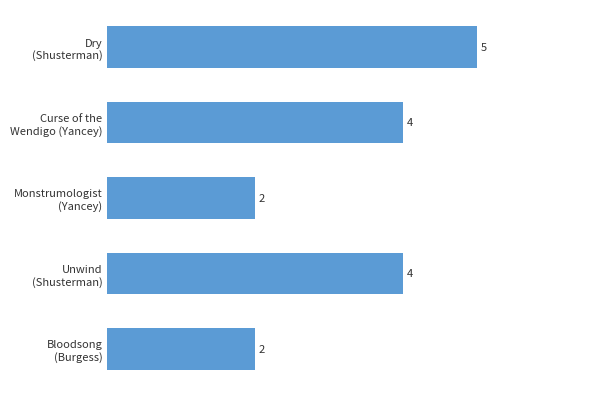

How many values are between 2 and 4?

4